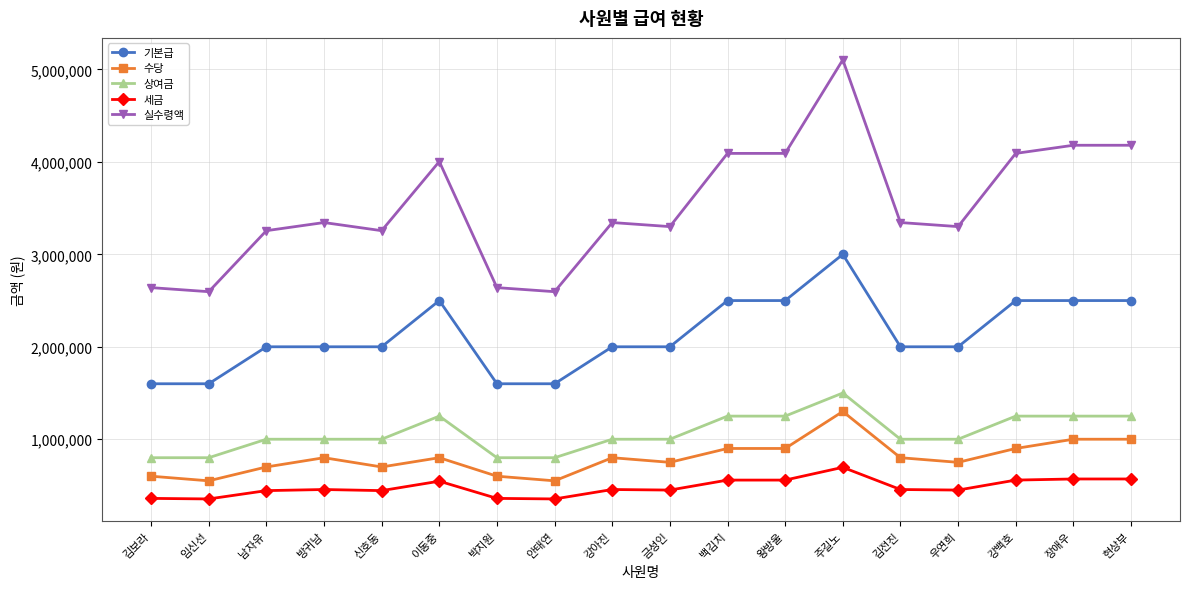

What is the total value across all series at 이동중?

9100000